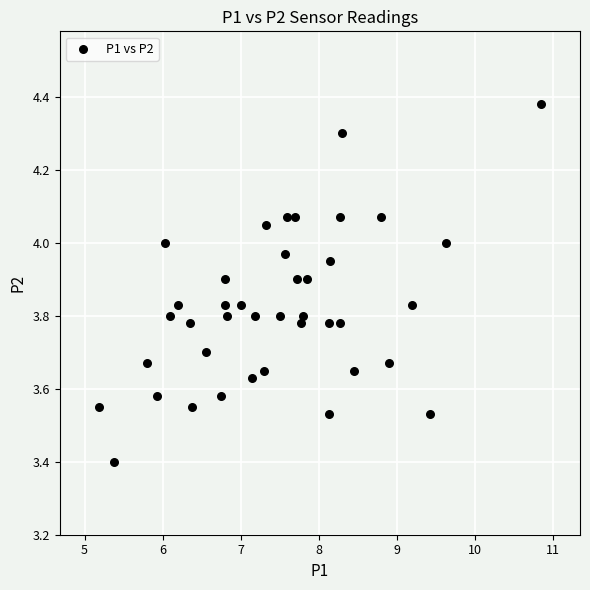

What is the range of Y values (max minus min)?

1.0